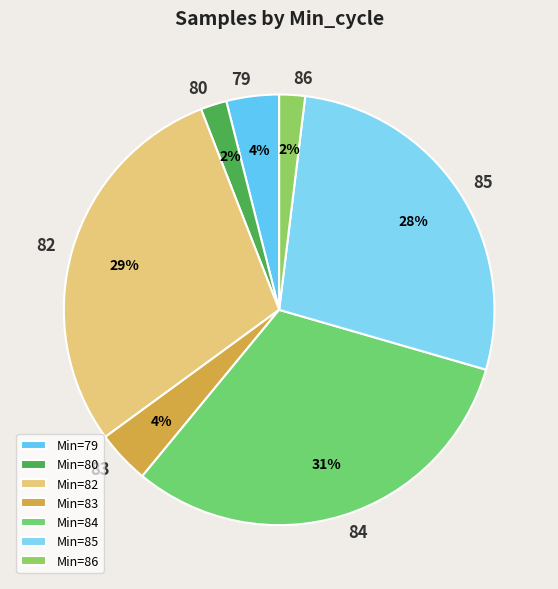

What percentage is the 85 slice, to the nearest percent?

28%